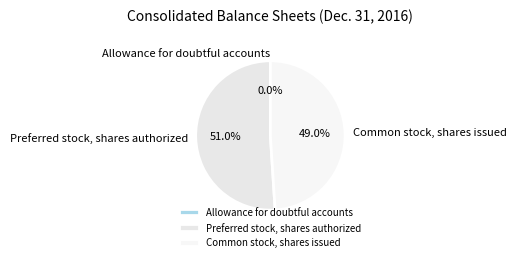

Does any single category account for the majority?

Yes